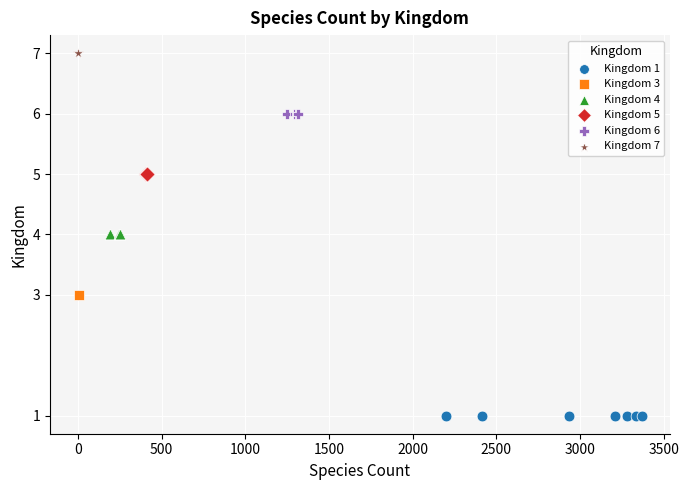

Which series contains the highest Y value?

Kingdom 7